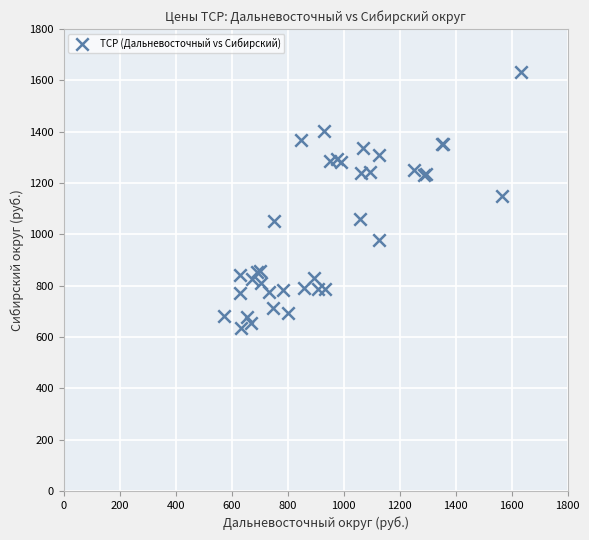

What Y value in the scatter plot is closest to 1133?

1151.2